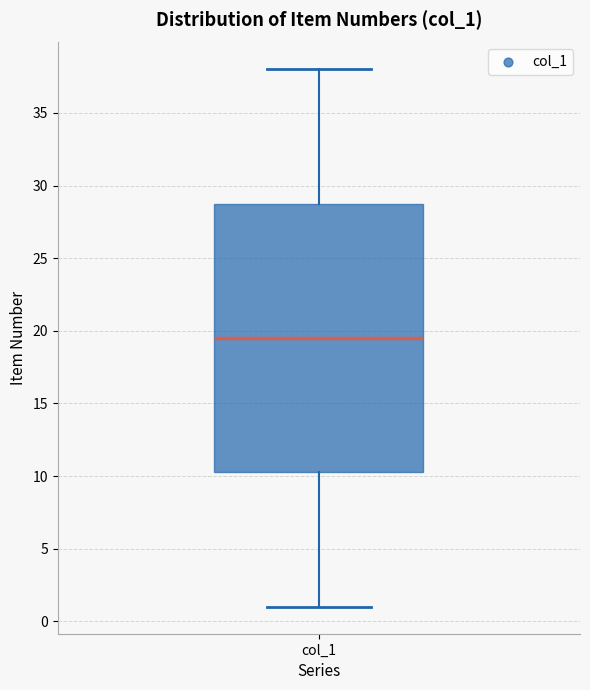

Transcribe this box plot: give where the median line is, the range the box spans, and where the two whiskers end, as read against the y-axis. The values are not printed on the chart, so give them approximately, as read against the axis.

median 19.5, box 10.5 to 29.0, whiskers 1.0 to 38.0